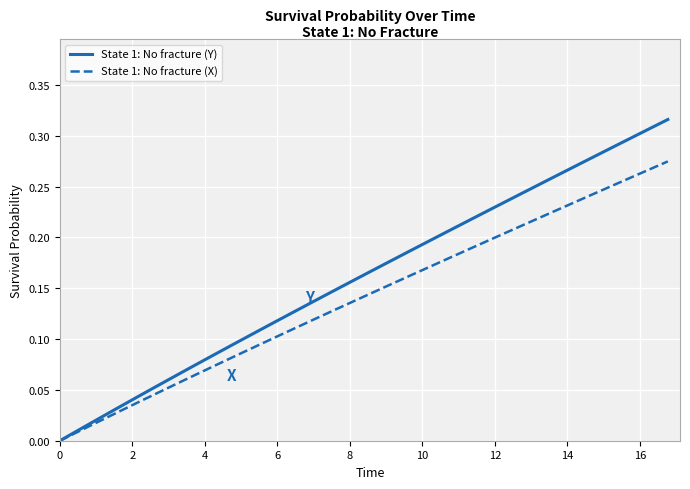

List the series in order of their overall mean, lowest first.

State 1: No fracture (X), State 1: No fracture (Y)